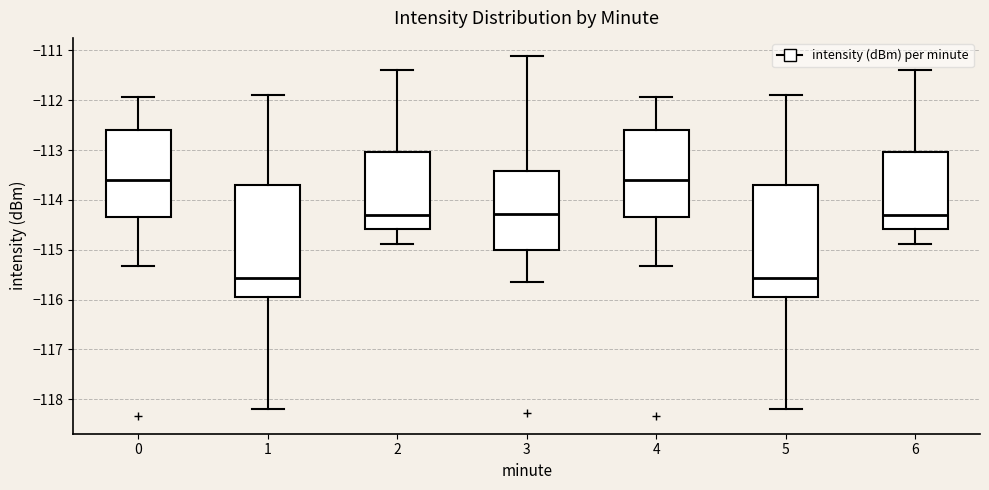

Reading left to right, read every box against the y-axis: the position of its median line, the range the box covers, and the ends of its whiskers. The values are not printed on the chart, so give them approximately, as read against the axis.

0: median -113.6, box -114.3 to -112.6, whiskers -115.3 to -111.9
1: median -115.6, box -116.0 to -113.7, whiskers -118.2 to -111.9
2: median -114.3, box -114.6 to -113.0, whiskers -114.9 to -111.4
3: median -114.3, box -115.0 to -113.4, whiskers -115.6 to -111.1
4: median -113.6, box -114.3 to -112.6, whiskers -115.3 to -111.9
5: median -115.6, box -116.0 to -113.7, whiskers -118.2 to -111.9
6: median -114.3, box -114.6 to -113.0, whiskers -114.9 to -111.4